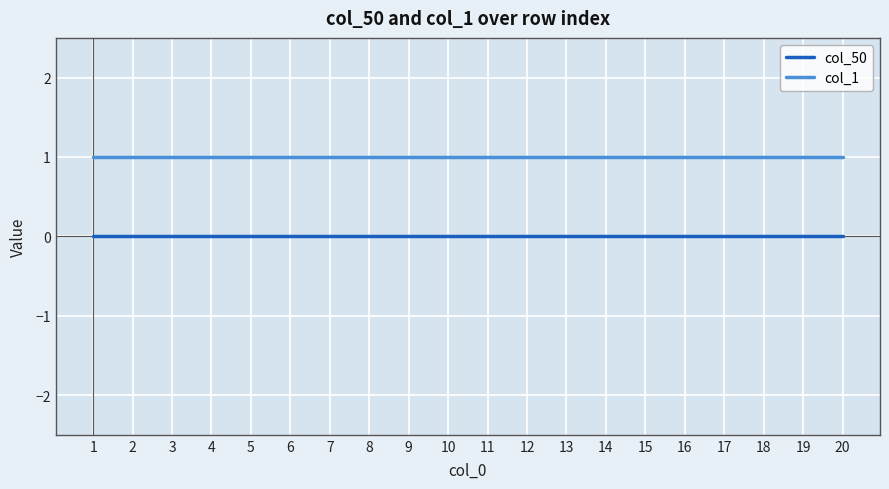

Which series has the largest total across all categories?

col_1